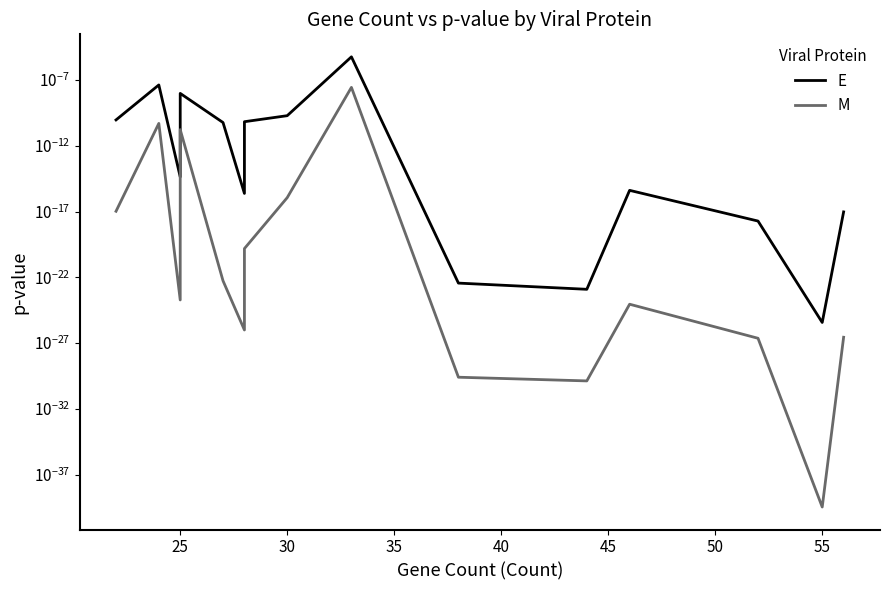

Which series has the largest total across all categories?

E